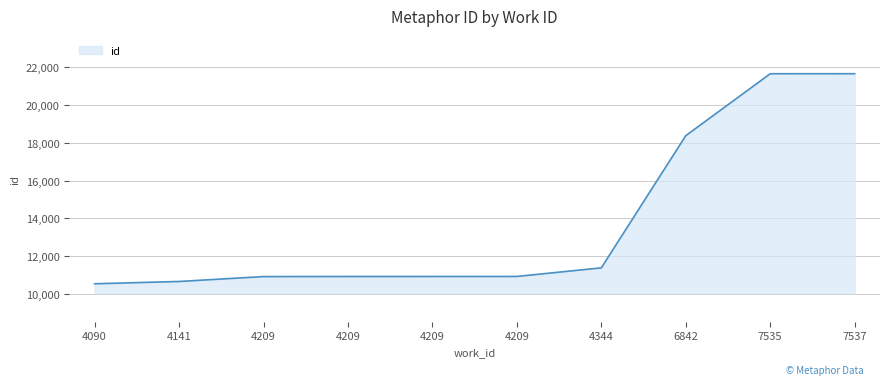

The value at 4141 is 2948. True or false?

False